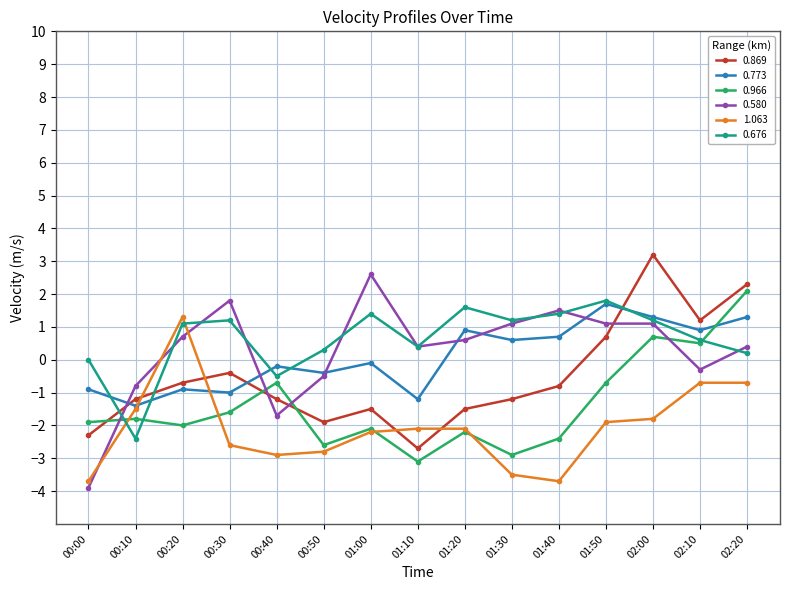

What is the difference between the 1.063 values at 02:00 and 00:10?

0.3